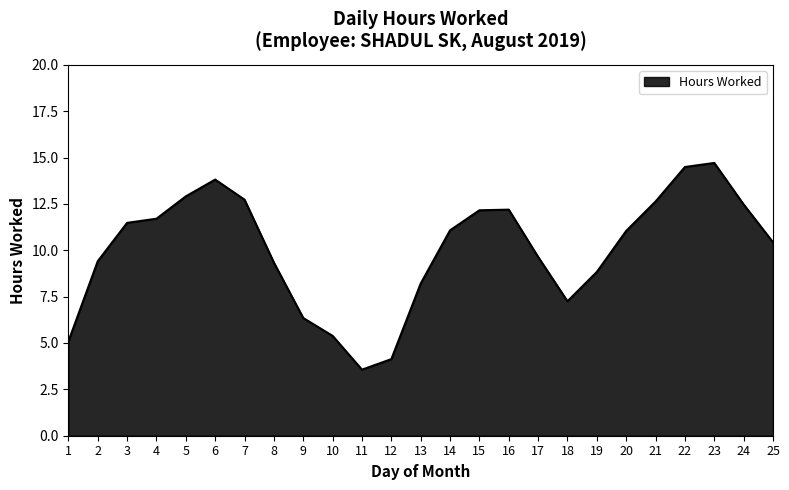

Is it true that the value at 12 is 9.0?

False